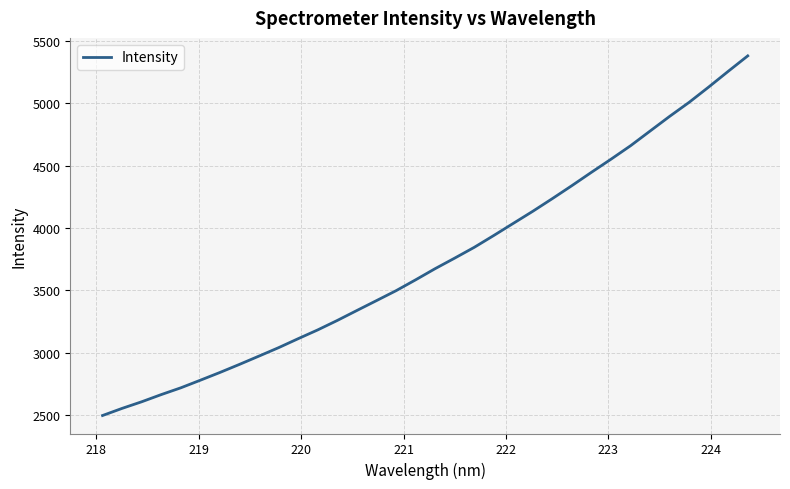

What is the sum of all values?

127070.7